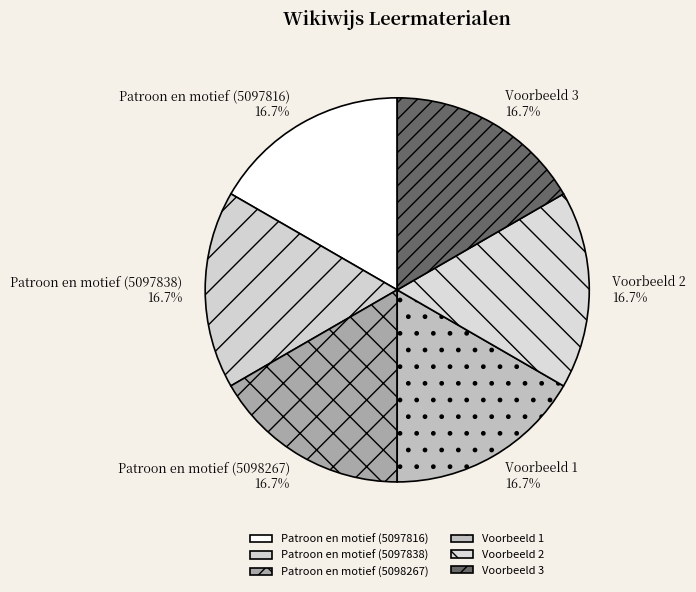

Count the number of slices in the pie.

6